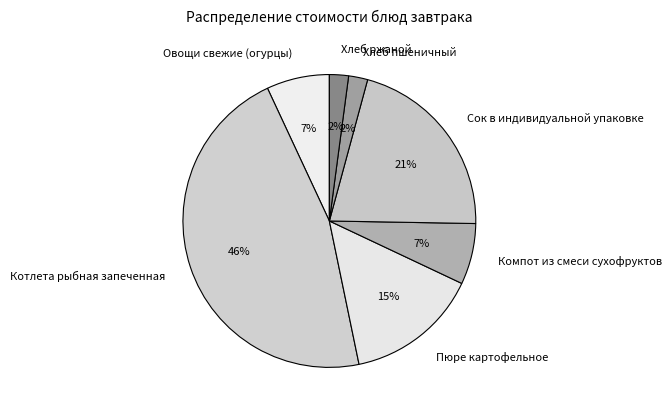

Which category has the biggest portion of the pie?

Котлета рыбная запеченная